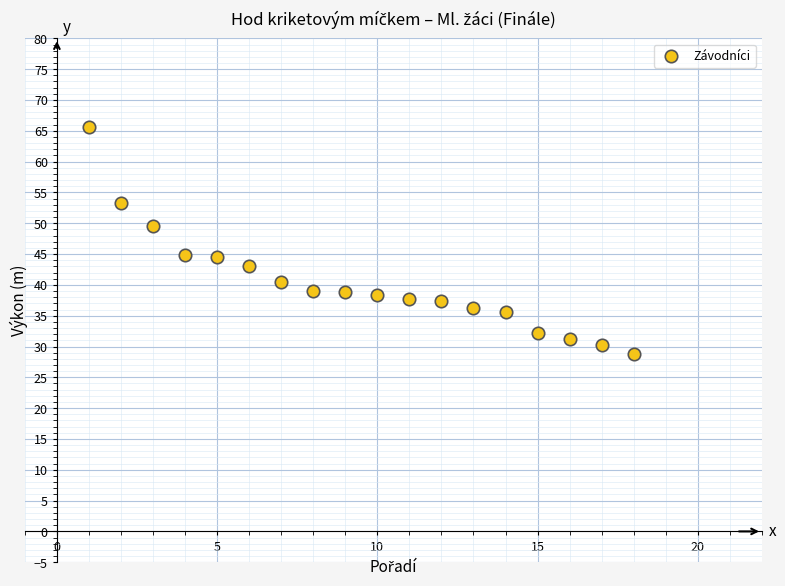

What is the range of Y values (max minus min)?

36.9